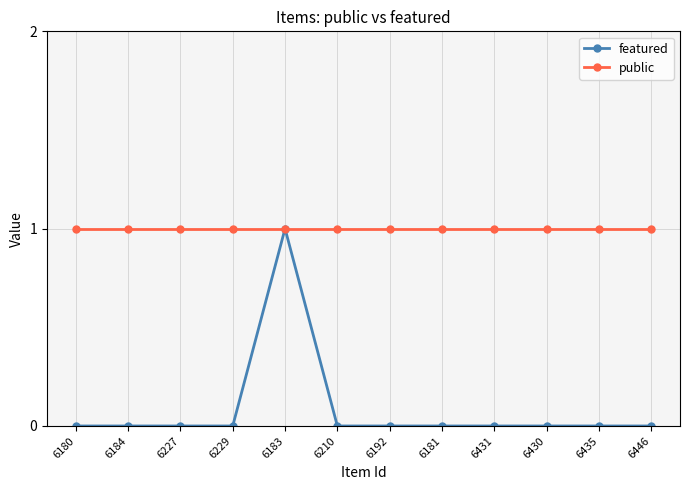

What is the label of the 2nd point from the left?

6184